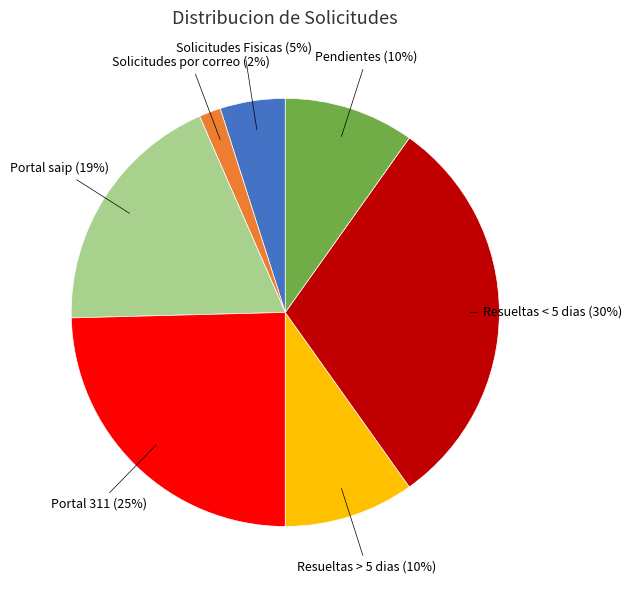

To the nearest percent, what portion does Resueltas < 5 dias represent?

30%